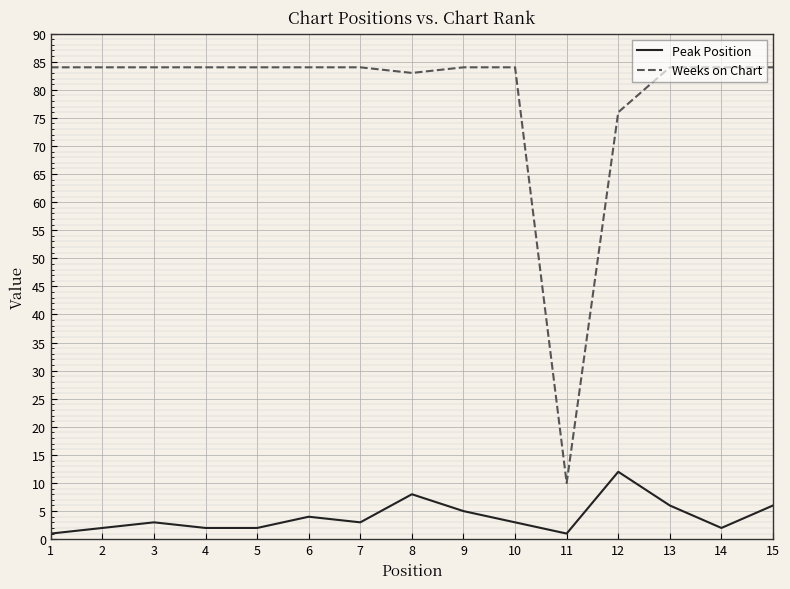

Is it true that Peak Position equals 6 at 15?

True